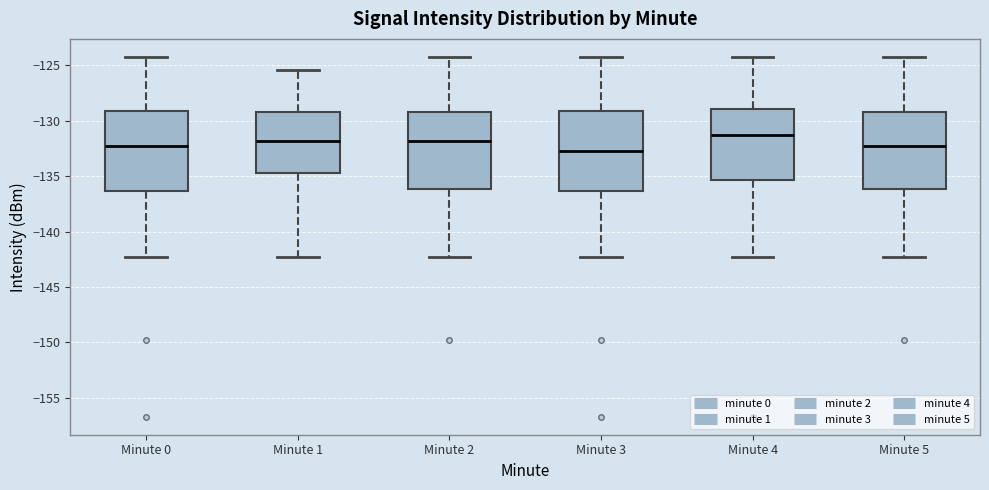

Reading left to right, transcribe this box plot: for each box, give where its median line is, the range the box spans, and where its two whiskers end, as read against the y-axis. The values are not printed on the chart, so give them approximately, as read against the axis.

Minute 0: median -132.5, box -136.5 to -129.0, whiskers -142.5 to -124.0
Minute 1: median -132.0, box -134.5 to -129.0, whiskers -142.5 to -125.5
Minute 2: median -132.0, box -136.0 to -129.0, whiskers -142.5 to -124.0
Minute 3: median -132.5, box -136.5 to -129.0, whiskers -142.5 to -124.0
Minute 4: median -131.5, box -135.5 to -129.0, whiskers -142.5 to -124.0
Minute 5: median -132.5, box -136.0 to -129.0, whiskers -142.5 to -124.0